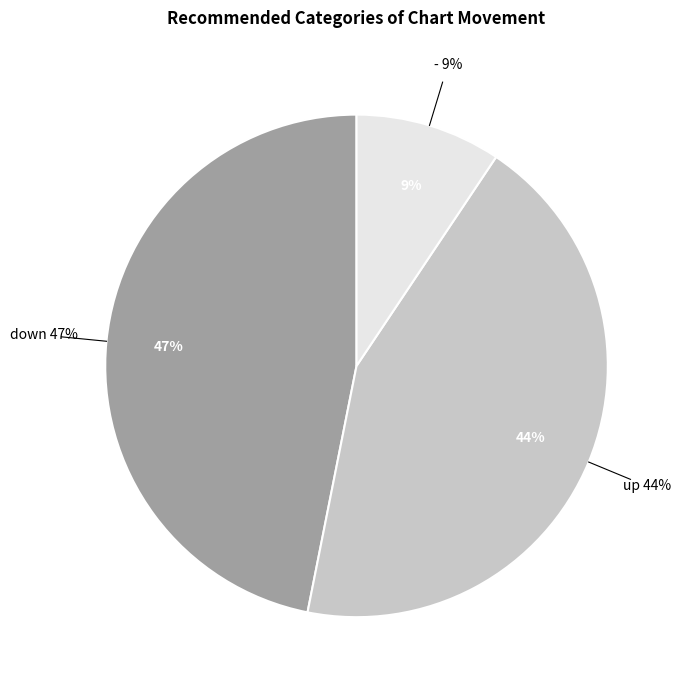

What portion of the pie excludes up?

56.2%